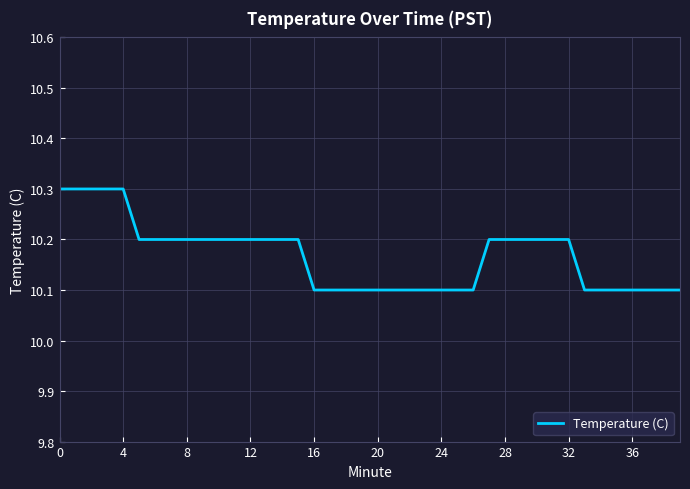

What is the minimum value shown in the chart?

10.1